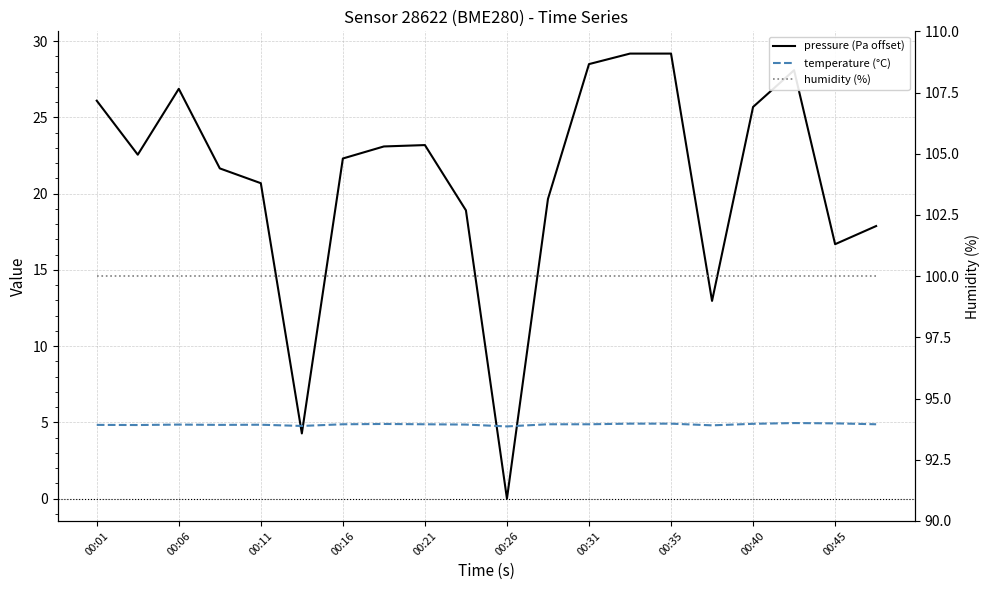

What is the difference between the temperature (°C) values at 00:11 and 00:45?

0.1